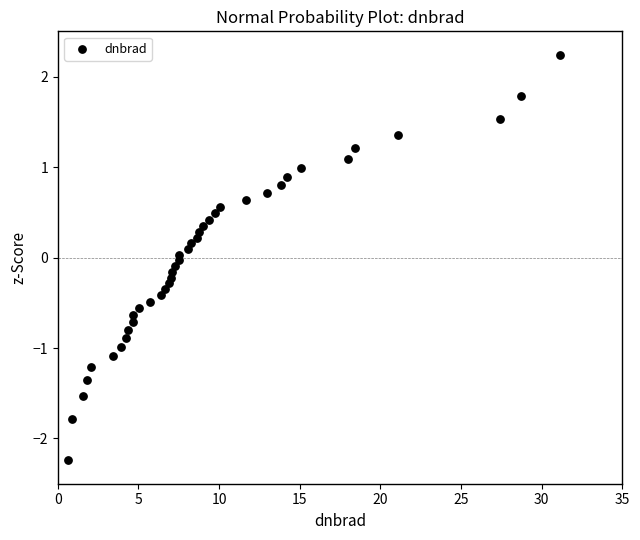

What is the range of X values (max minus min)?

30.5